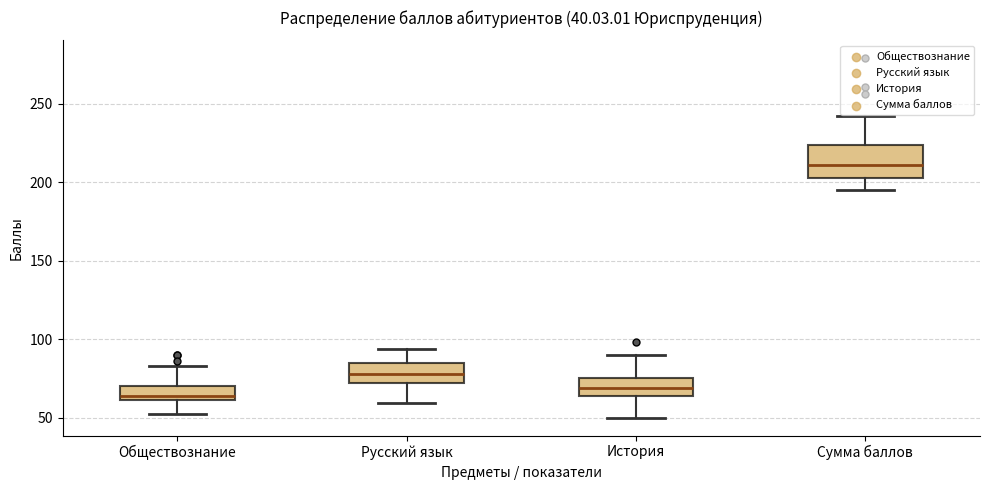

Comparing the boxes themselves (not the whiskers), which one is the tallest?

Сумма баллов